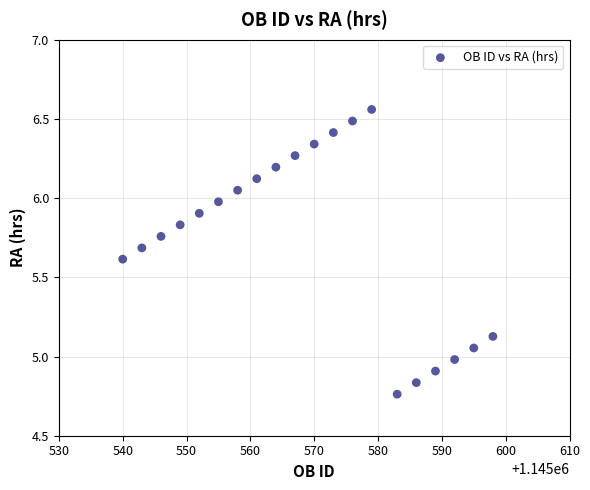

What is the range of X values (max minus min)?

58.0